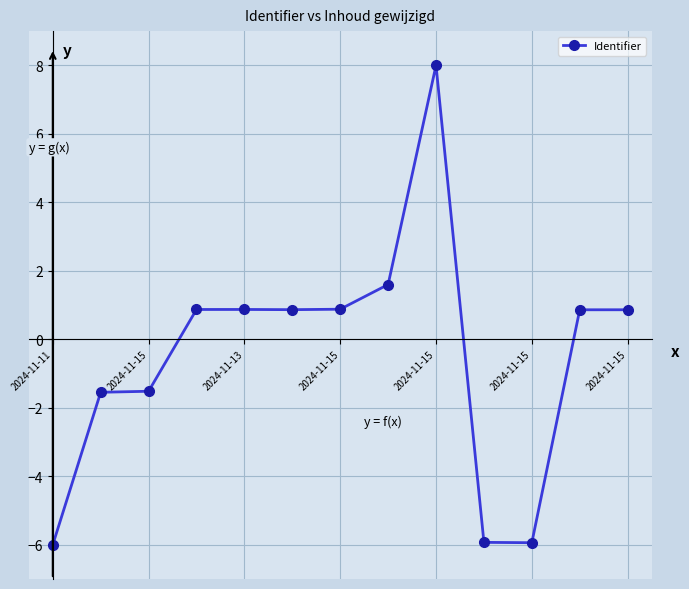

How many values exceed 0?

8